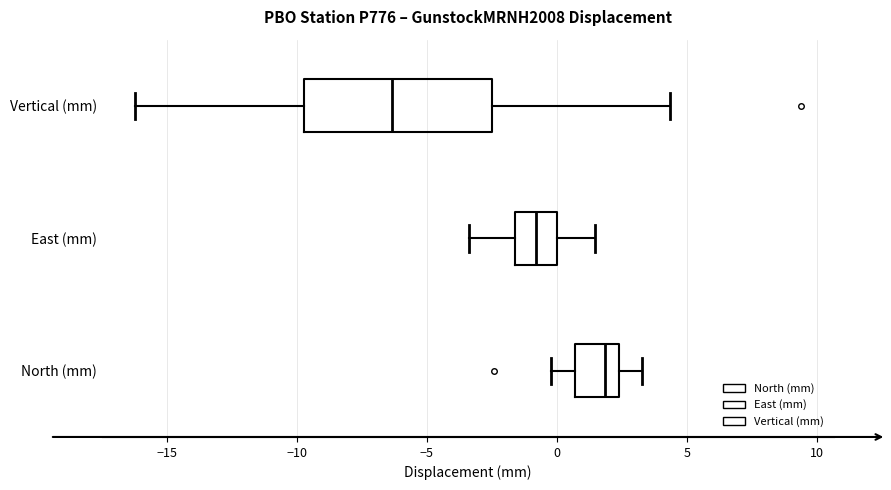

Where does the right whisker of the box for East (mm) end on the x-axis? The values are not printed on the chart, so give them approximately, as read against the axis.

1.5